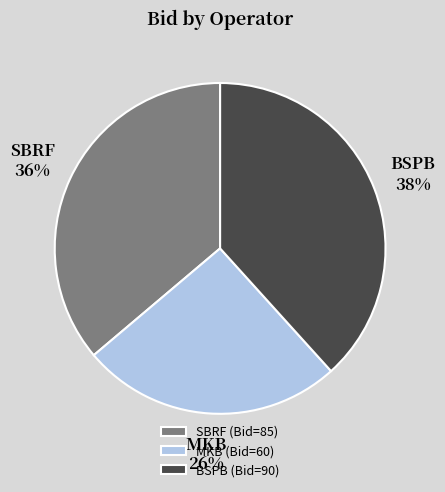

Do MKB and BSPB together represent more than half of the pie?

Yes